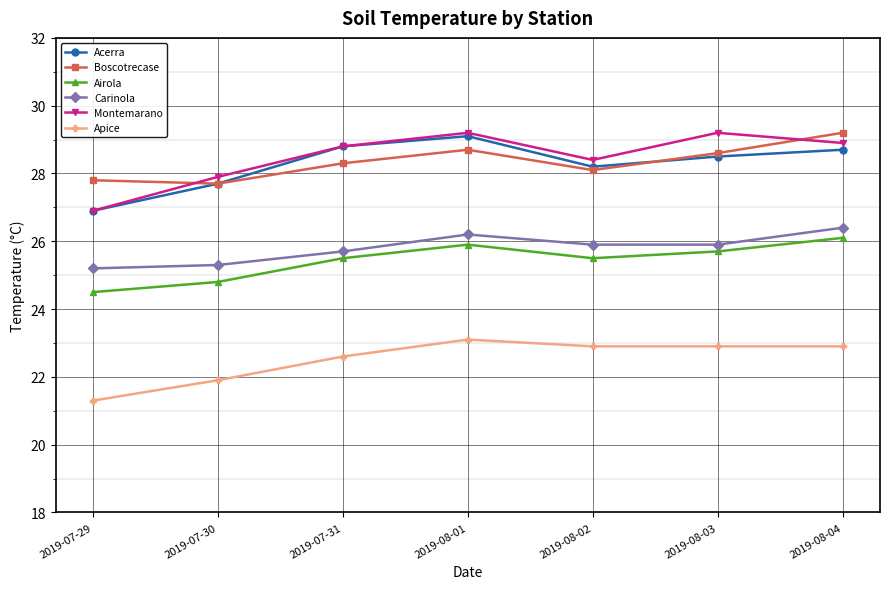

What is the label of the 2nd point from the right?

2019-08-03